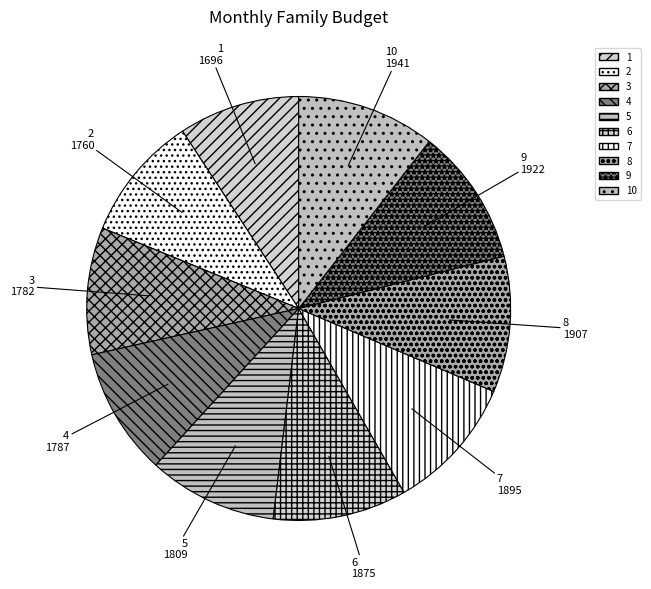

Is the sum of 6 and 3 greater than half?

No